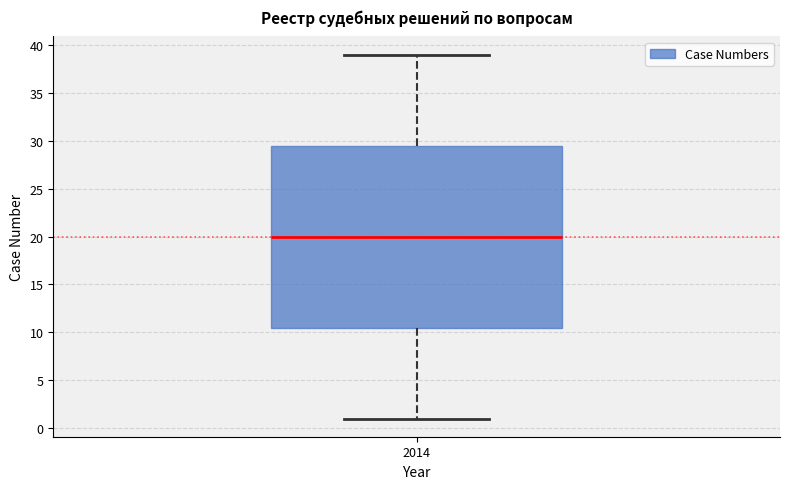

Read this box plot against the y-axis: the position of the median line, the range covered by the box, and the ends of both whiskers. The values are not printed on the chart, so give them approximately, as read against the axis.

median 20.0, box 10.5 to 29.5, whiskers 1.0 to 39.0